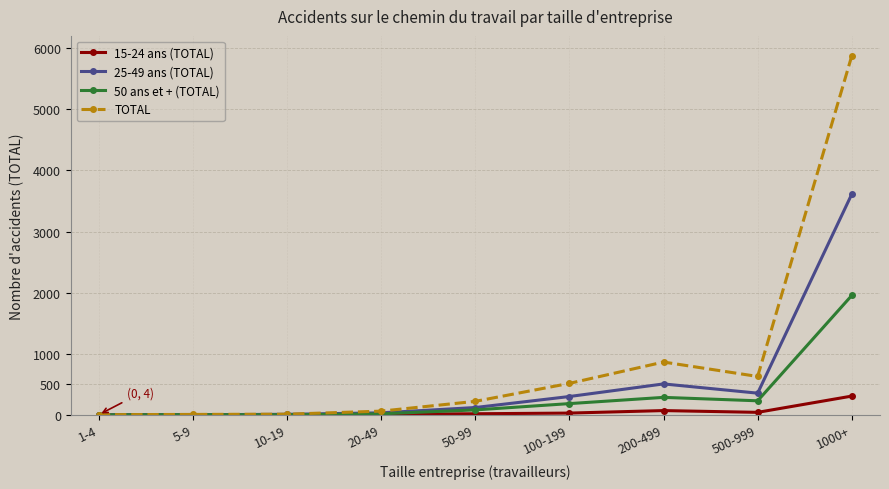

Rank the series by their average value, from highest to lowest.

TOTAL, 25-49 ans (TOTAL), 50 ans et + (TOTAL), 15-24 ans (TOTAL)